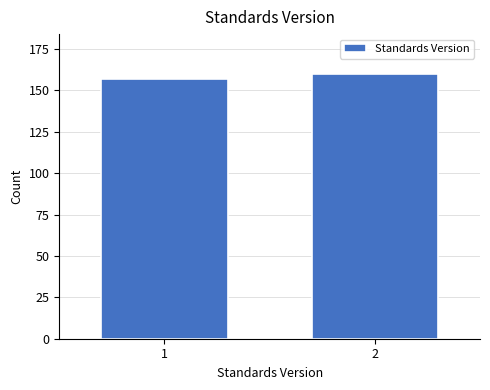

Reading left to right, list all the values displayed in this chart.

157	160